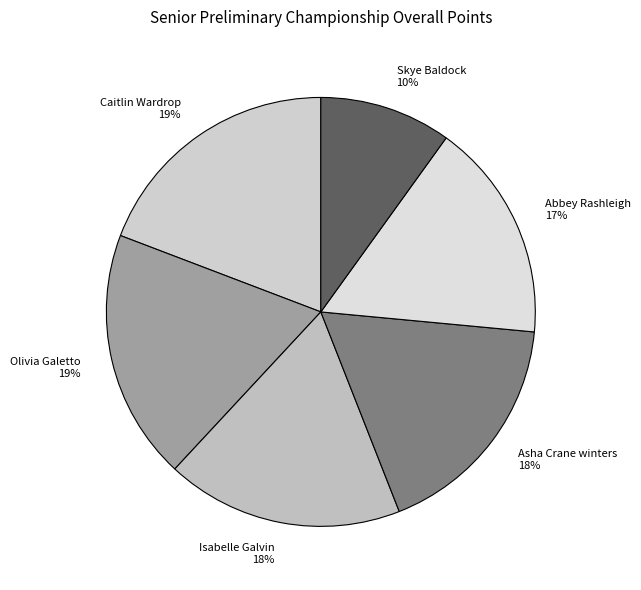

Which slice is the smallest?

Skye Baldock